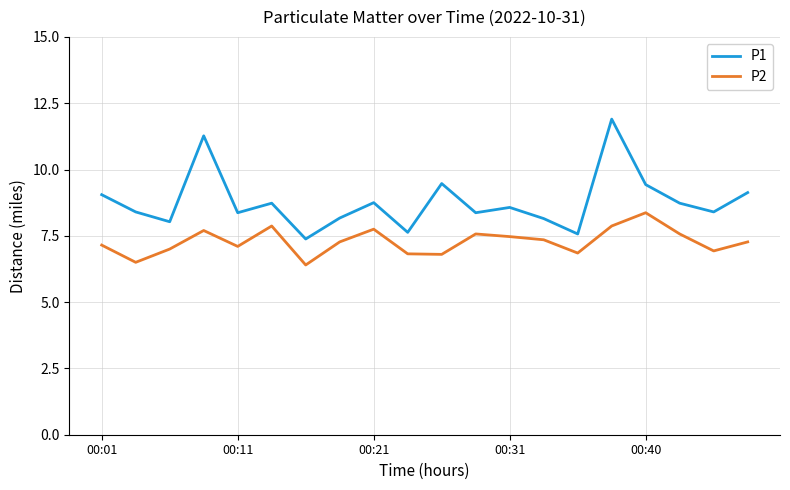

List the series in order of their overall mean, highest first.

P1, P2